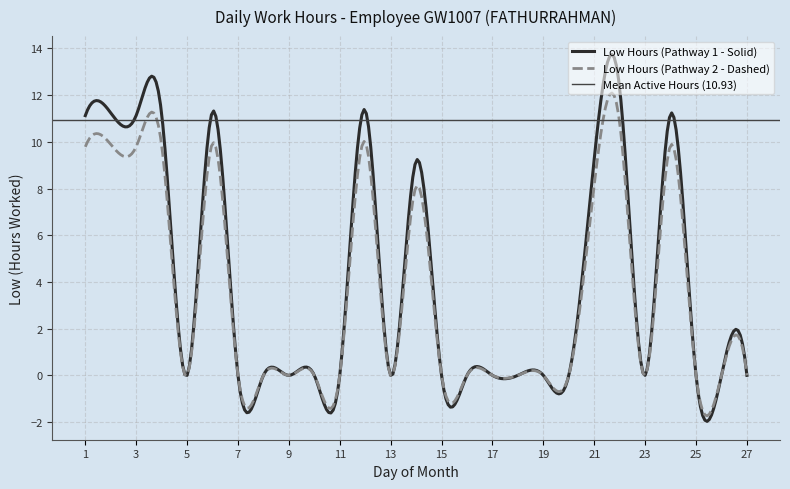

True or false: the data shows 15.6 at 3.

False